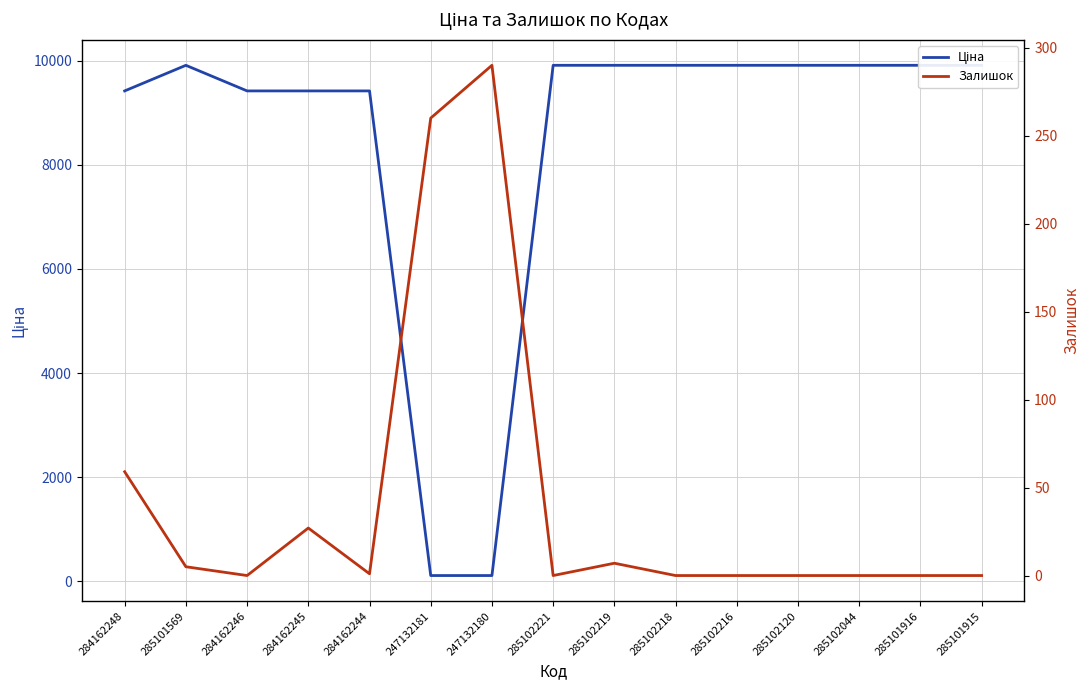

Rank the series at 285102120 from highest to lowest value.

Ціна, Залишок